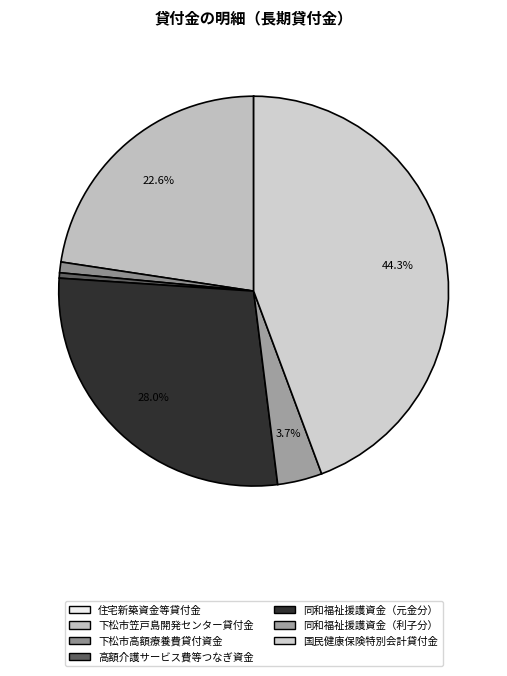

Which has a higher value, 下松市高額療養費貸付資金 or 同和福祉援護資金（利子分）?

同和福祉援護資金（利子分）